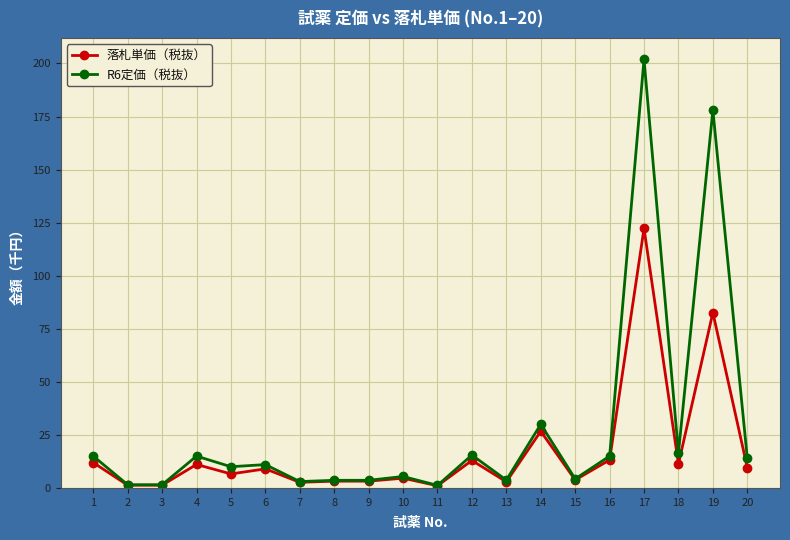

How many data points does each series have?

20